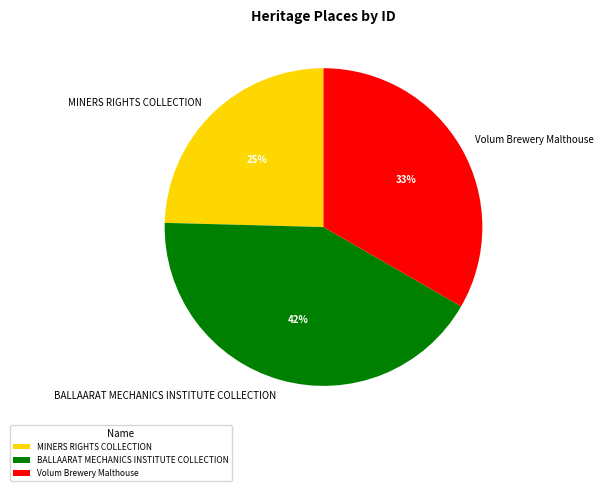

Which category has the biggest portion of the pie?

BALLAARAT MECHANICS INSTITUTE COLLECTION